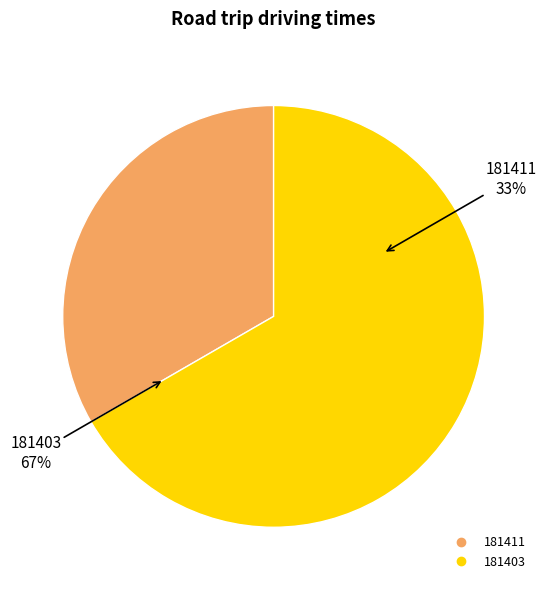

How many slices are in this pie chart?

2